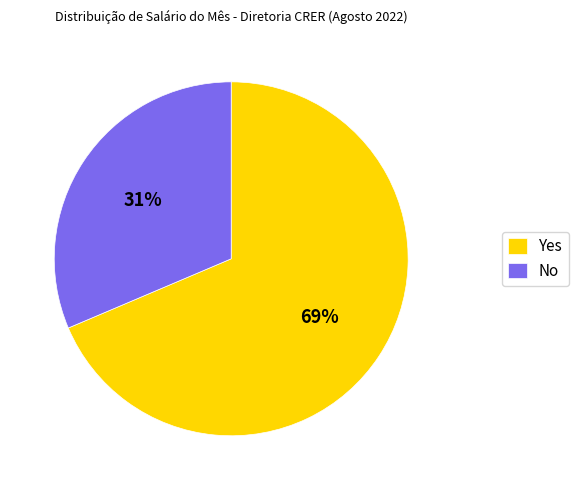

Rank the categories by value from lowest to highest.

No, Yes